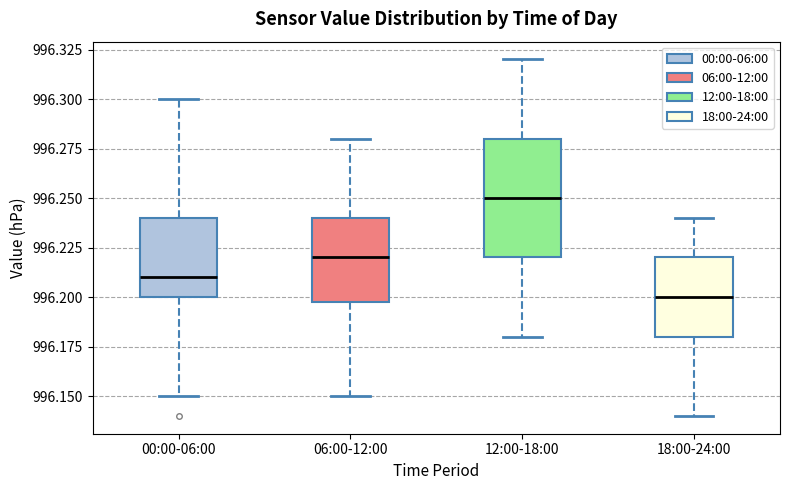

Which box's median line is the lowest?

18:00-24:00